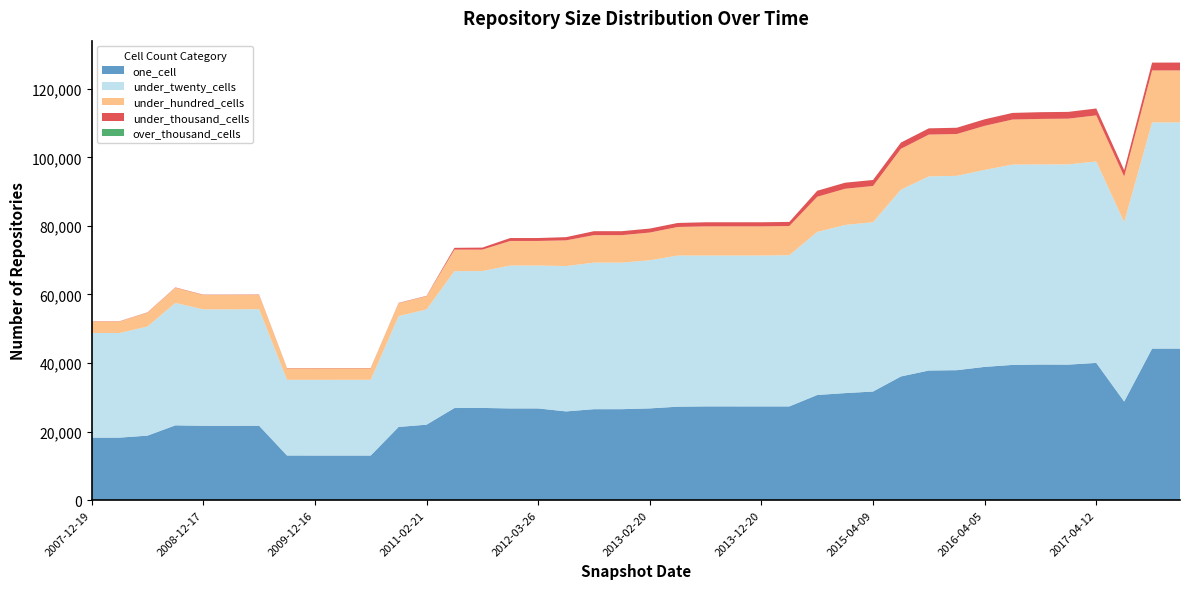

Reading right to left, transcribe all the data shown in this chart.

one_cell: 2017-12-22=44210	2017-10-12=44202	2017-07-24=28765	2017-04-12=40033	2016-12-27=39533	2016-10-07=39563	2016-07-04=39451	2016-04-05=38871	2016-01-04=37910	2015-10-01=37814	2015-07-03=36085	2015-04-09=31681	2015-01-19=31228	2014-09-08=30674	2014-03-28=27342	2013-12-20=27342	2013-09-10=27346	2013-07-09=27348	2013-05-21=27263	2013-02-20=26766	2012-12-11=26540	2012-10-31=26537	2012-07-13=25888	2012-03-26=26755	2012-01-18=26755	2011-09-05=26903	2011-06-10=26872	2011-02-21=22018	2010-11-17=21358	2010-07-26=13017	2010-04-01=13017	2009-12-16=13014	2009-09-25=13030	2009-06-17=21713	2009-04-06=21695	2008-12-17=21695	2008-10-10=21824	2008-06-27=18821	2008-04-01=18244	2007-12-19=18244
under_twenty_cells: 2017-12-22=65972	2017-10-12=65961	2017-07-24=52312	2017-04-12=58746	2016-12-27=58392	2016-10-07=58358	2016-07-04=58425	2016-04-05=57451	2016-01-04=56680	2015-10-01=56616	2015-07-03=54483	2015-04-09=49384	2015-01-19=49044	2014-09-08=47557	2014-03-28=44099	2013-12-20=44007	2013-09-10=44002	2013-07-09=44000	2013-05-21=44073	2013-02-20=43206	2012-12-11=42736	2012-10-31=42737	2012-07-13=42394	2012-03-26=41680	2012-01-18=41678	2011-09-05=39923	2011-06-10=39917	2011-02-21=33611	2010-11-17=32326	2010-07-26=22085	2010-04-01=22085	2009-12-16=22085	2009-09-25=22070	2009-06-17=33991	2009-04-06=33958	2008-12-17=33958	2008-10-10=35695	2008-06-27=31822	2008-04-01=30515	2007-12-19=30515
under_hundred_cells: 2017-12-22=15159	2017-10-12=15168	2017-07-24=13310	2017-04-12=13445	2016-12-27=13348	2016-10-07=13275	2016-07-04=13141	2016-04-05=12853	2016-01-04=12198	2015-10-01=12194	2015-07-03=11914	2015-04-09=10573	2015-01-19=10555	2014-09-08=10254	2014-03-28=8515	2013-12-20=8507	2013-09-10=8506	2013-07-09=8505	2013-05-21=8346	2013-02-20=8083	2012-12-11=8023	2012-10-31=8022	2012-07-13=7494	2012-03-26=7171	2012-01-18=7172	2011-09-05=6247	2011-06-10=6289	2011-02-21=3869	2010-11-17=3773	2010-07-26=3359	2010-04-01=3359	2009-12-16=3359	2009-09-25=3360	2009-06-17=4189	2009-04-06=4189	2008-12-17=4189	2008-10-10=4442	2008-06-27=4053	2008-04-01=3360	2007-12-19=3360
under_thousand_cells: 2017-12-22=2288	2017-10-12=2278	2017-07-24=1856	2017-04-12=2007	2016-12-27=1968	2016-10-07=1960	2016-07-04=1923	2016-04-05=1909	2016-01-04=1823	2015-10-01=1820	2015-07-03=1811	2015-04-09=1739	2015-01-19=1762	2014-09-08=1747	2014-03-28=1190	2013-12-20=1194	2013-09-10=1194	2013-07-09=1194	2013-05-21=1158	2013-02-20=1153	2012-12-11=1149	2012-10-31=1149	2012-07-13=933	2012-03-26=844	2012-01-18=844	2011-09-05=587	2011-06-10=510	2011-02-21=84	2010-11-17=84	2010-07-26=81	2010-04-01=81	2009-12-16=81	2009-09-25=80	2009-06-17=90	2009-04-06=90	2008-12-17=90	2008-10-10=93	2008-06-27=78	2008-04-01=70	2007-12-19=70
over_thousand_cells: 2017-12-22=5	2017-10-12=5	2017-07-24=16	2017-04-12=8	2016-12-27=8	2016-10-07=8	2016-07-04=8	2016-04-05=8	2016-01-04=8	2015-10-01=8	2015-07-03=8	2015-04-09=8	2015-01-19=8	2014-09-08=8	2014-03-28=8	2013-12-20=8	2013-09-10=8	2013-07-09=8	2013-05-21=8	2013-02-20=8	2012-12-11=8	2012-10-31=8	2012-07-13=8	2012-03-26=8	2012-01-18=8	2011-09-05=8	2011-06-10=8	2011-02-21=7	2010-11-17=7	2010-07-26=4	2010-04-01=4	2009-12-16=4	2009-09-25=3	2009-06-17=3	2009-04-06=3	2008-12-17=3	2008-10-10=2	2008-06-27=0	2008-04-01=0	2007-12-19=0